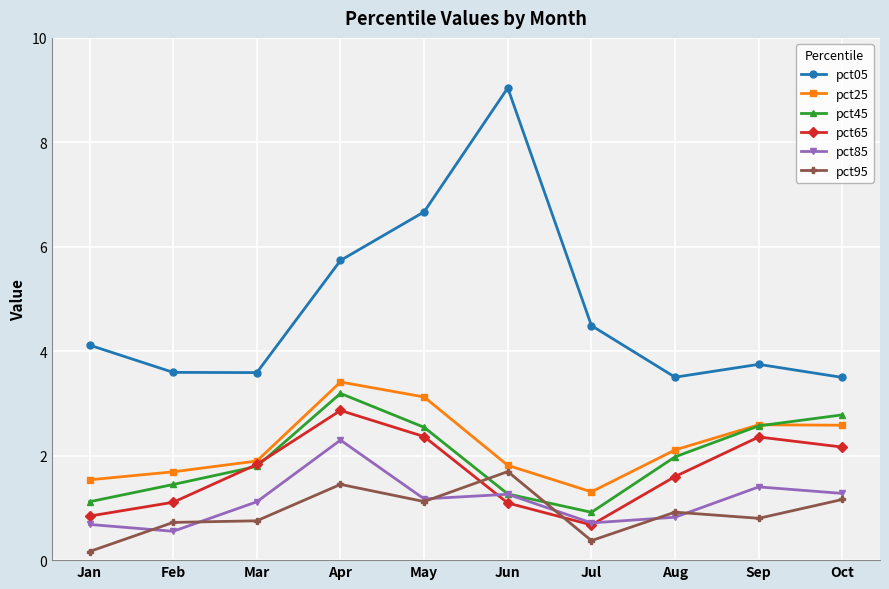

What is the value of the pct25 point at the 2nd from the left?

1.7